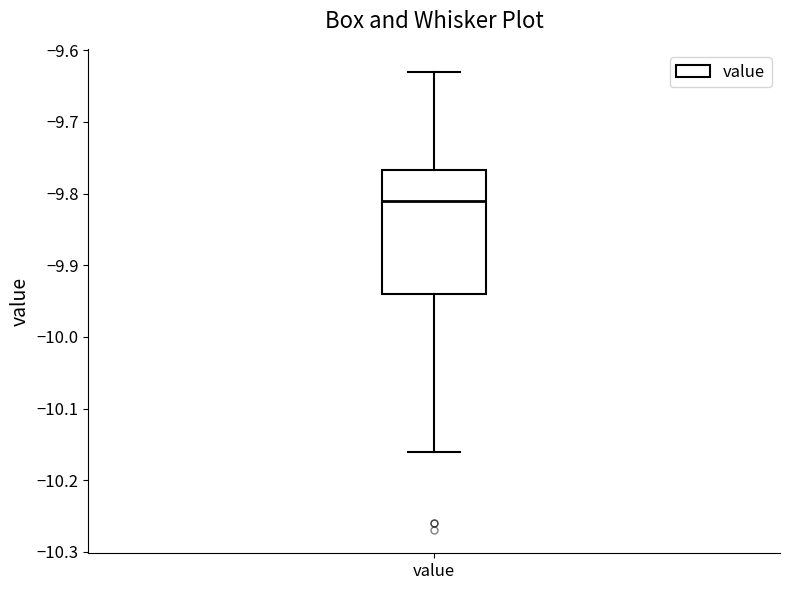

Read this box plot against the y-axis: the position of the median line, the range covered by the box, and the ends of both whiskers. The values are not printed on the chart, so give them approximately, as read against the axis.

median -9.81, box -9.94 to -9.77, whiskers -10.16 to -9.63